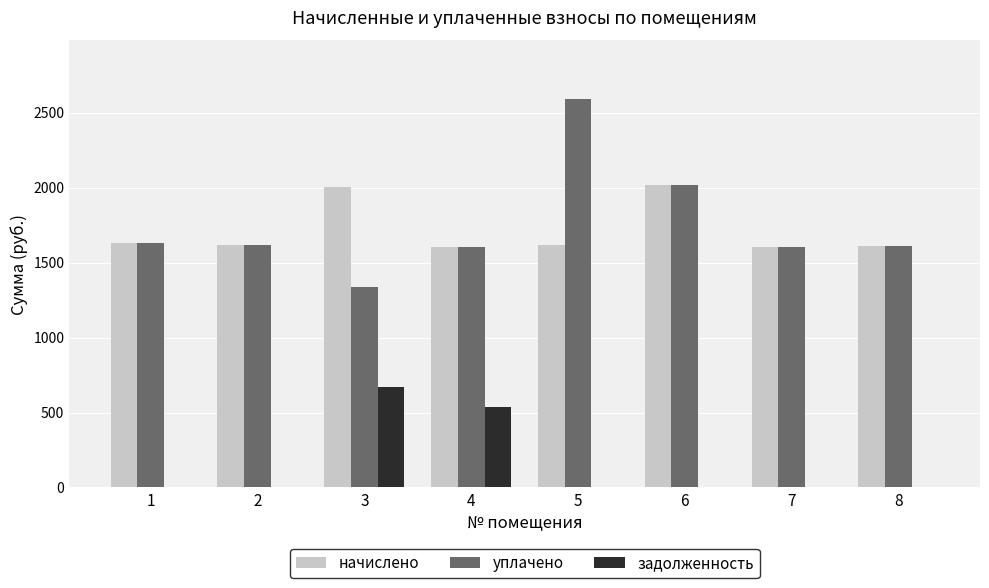

What is the maximum value for уплачено?

2592.6